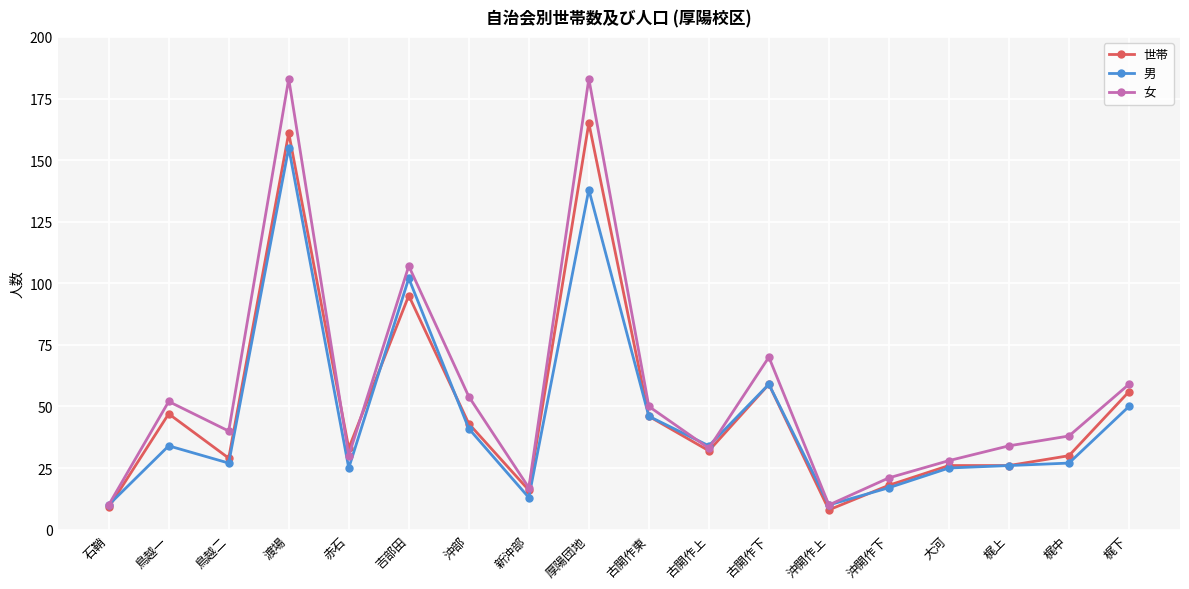

Which series has the widest spread of values?

女